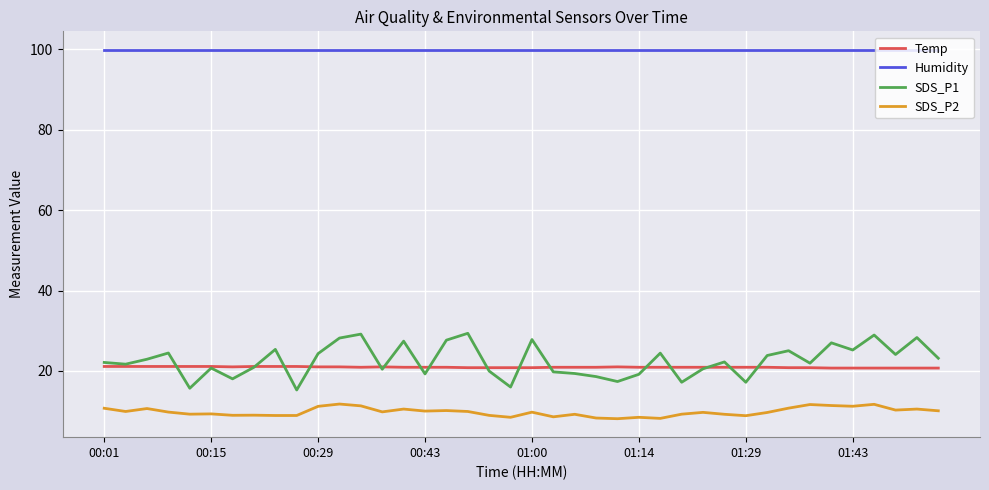

List the series in order of their peak value, highest first.

Humidity, SDS_P1, Temp, SDS_P2